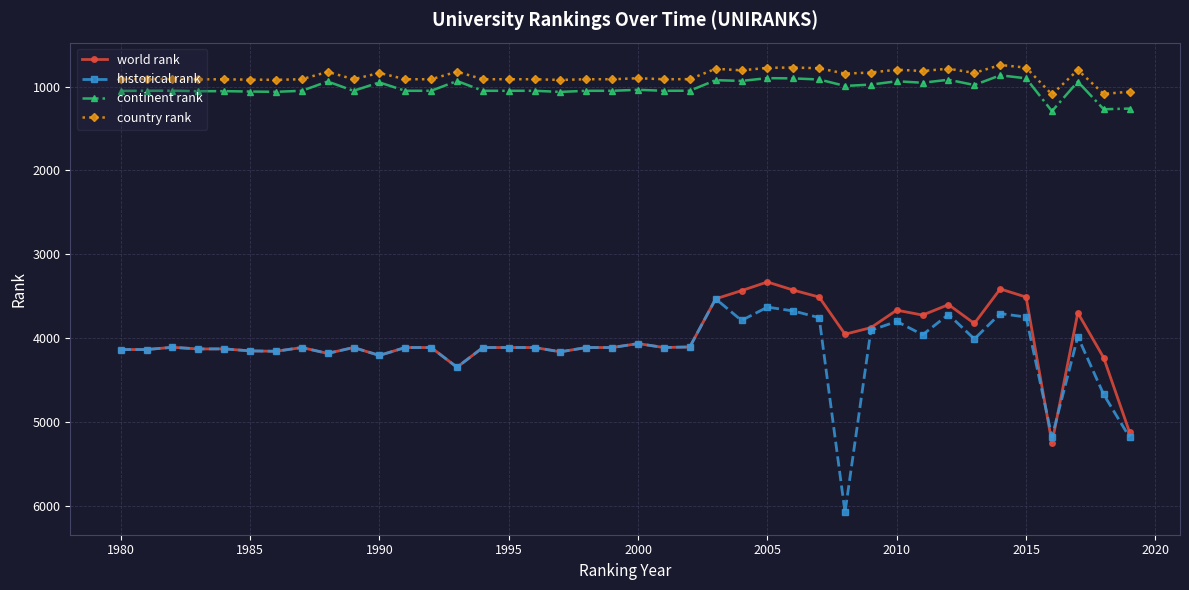

What is the sum of all country rank values?

35118.0